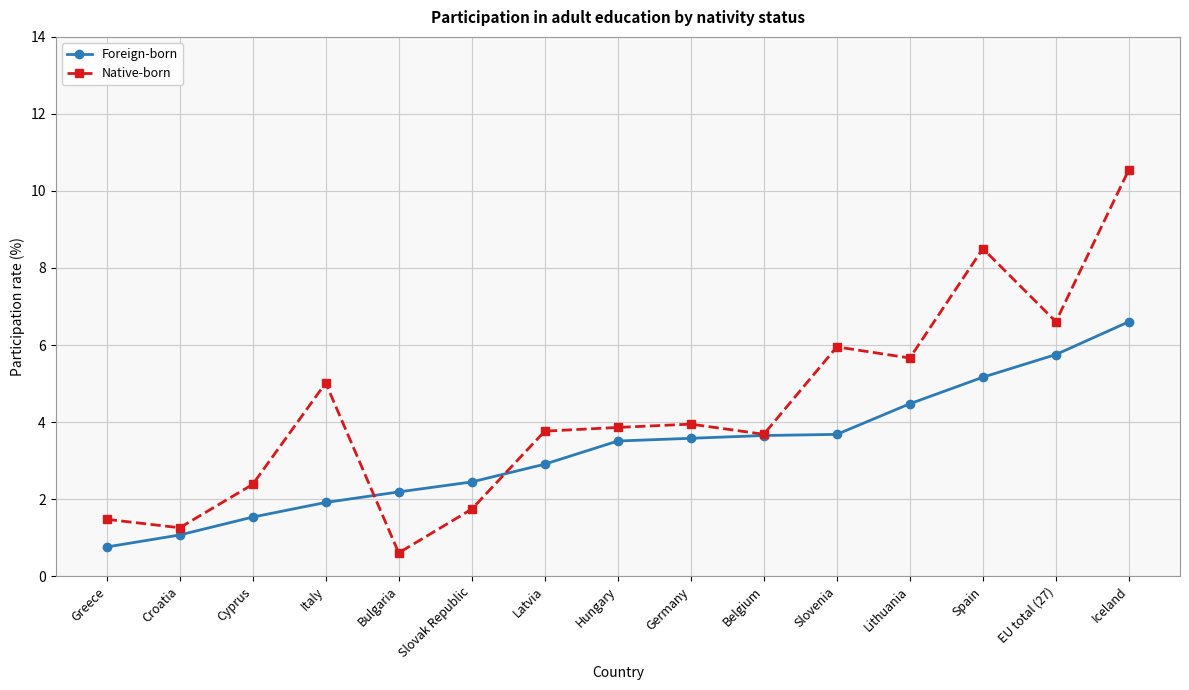

How many values in the Foreign-born series are below 3?

7